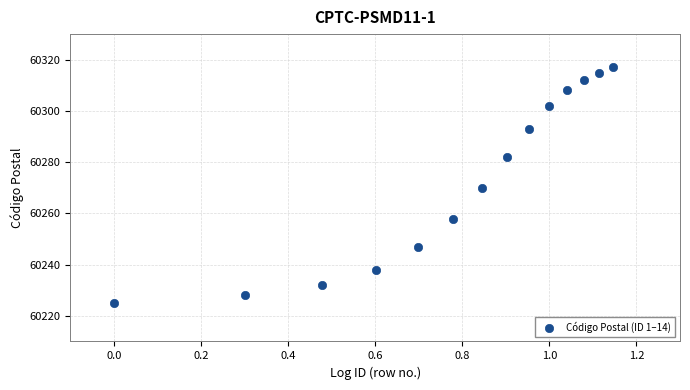

What is the range of Y values (max minus min)?

92